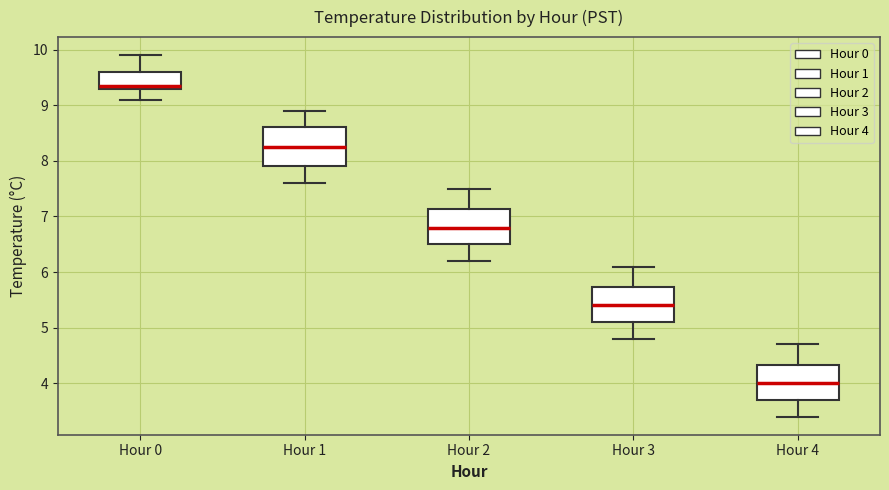

Where does the median line of the box for Hour 0 sit on the y-axis? The values are not printed on the chart, so give them approximately, as read against the axis.

9.4